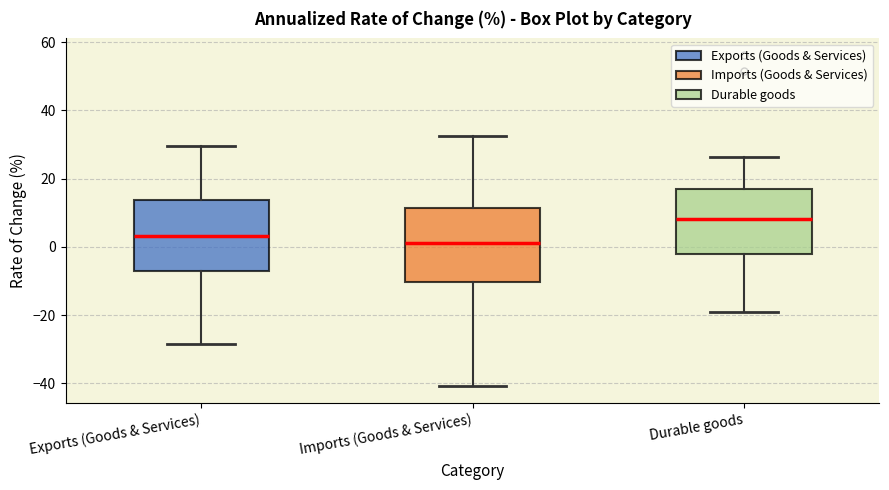

Where does the lower whisker of the box for Exports (Goods & Services) end on the y-axis? The values are not printed on the chart, so give them approximately, as read against the axis.

-28